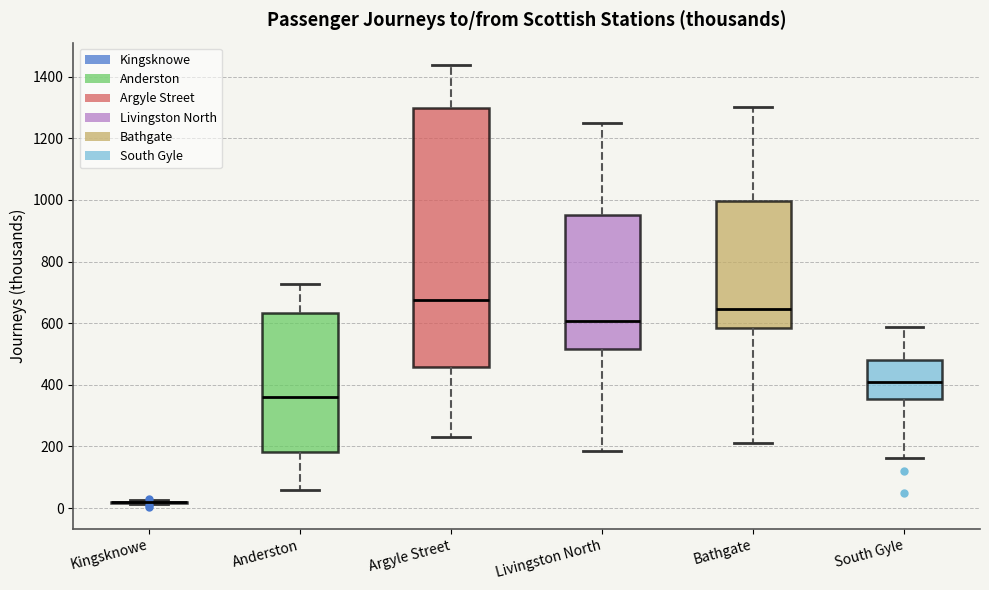

Which box is the tallest, from its lower edge to its upper edge?

Argyle Street